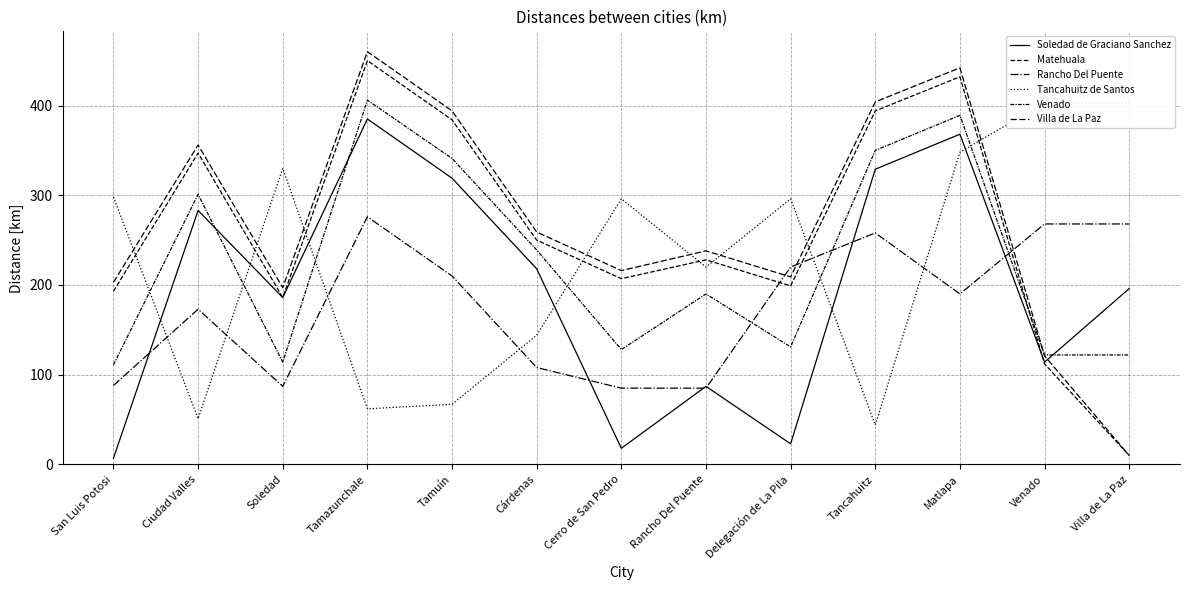

At which category does the chart reach its peak across all series?

Tamazunchale